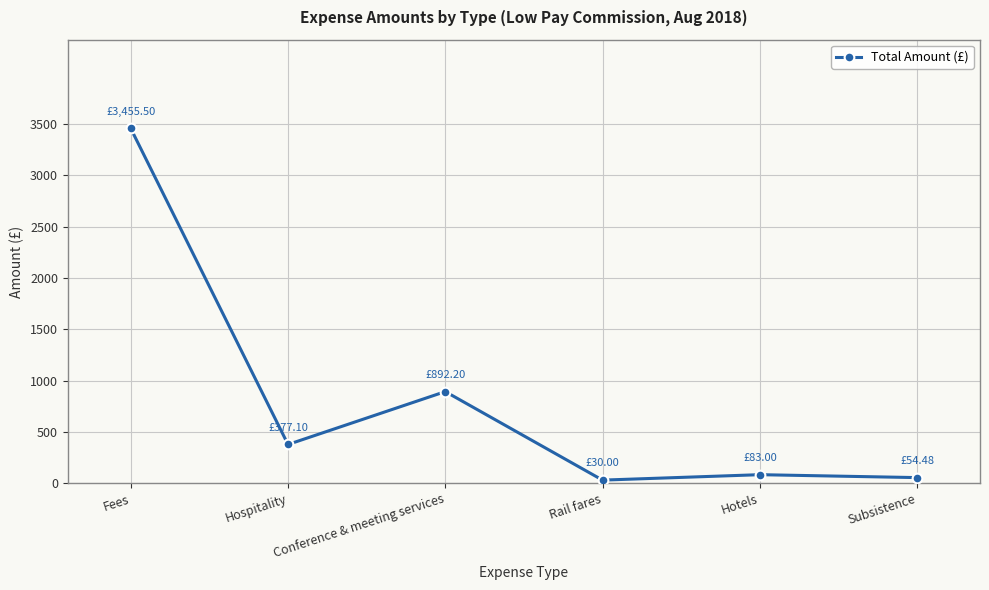

True or false: the data shows 526.8 at Hospitality.

False